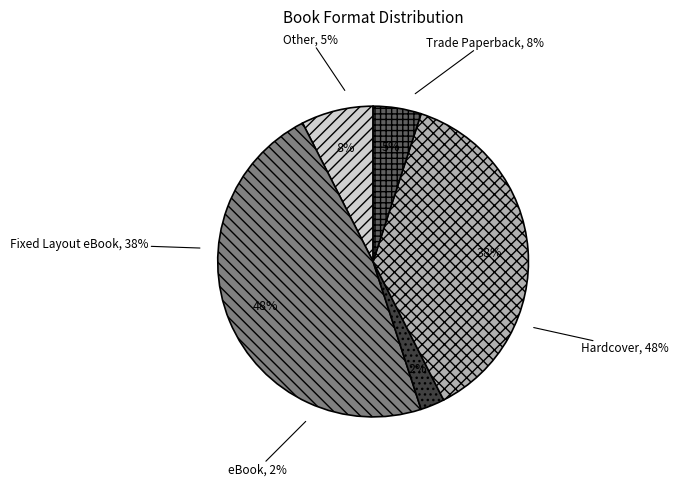

What percentage is NOT represented by Hardcover?

52.5%